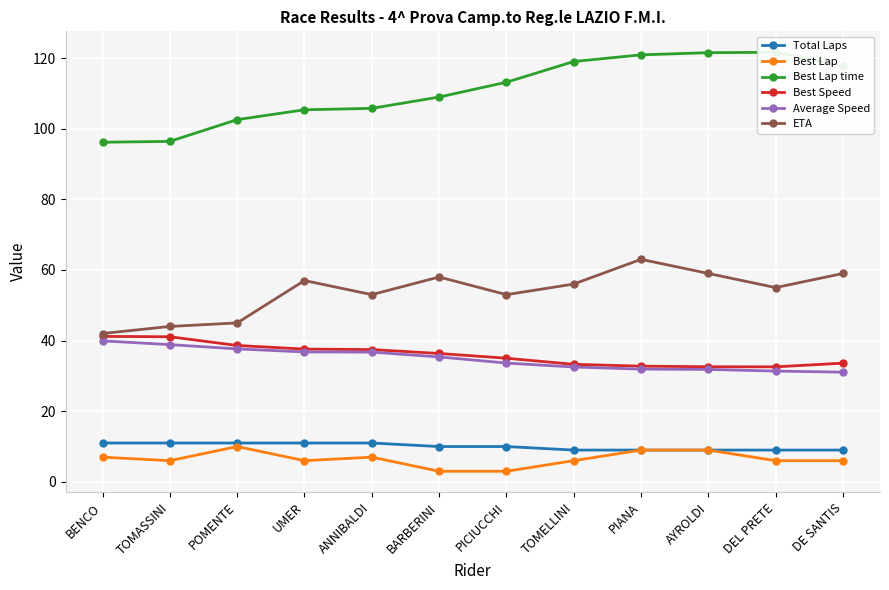

What is the label of the 3rd point from the left?

POMENTE